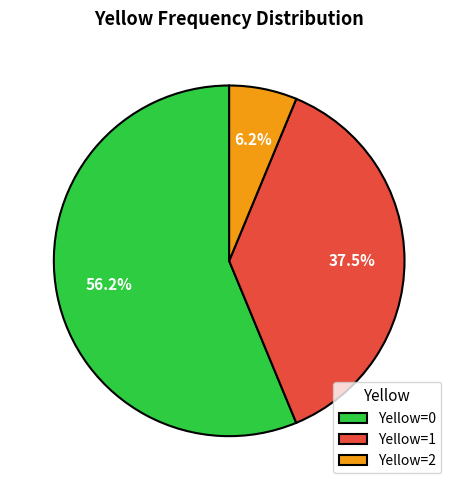

Do Yellow=1 and Yellow=0 together represent more than half of the pie?

Yes